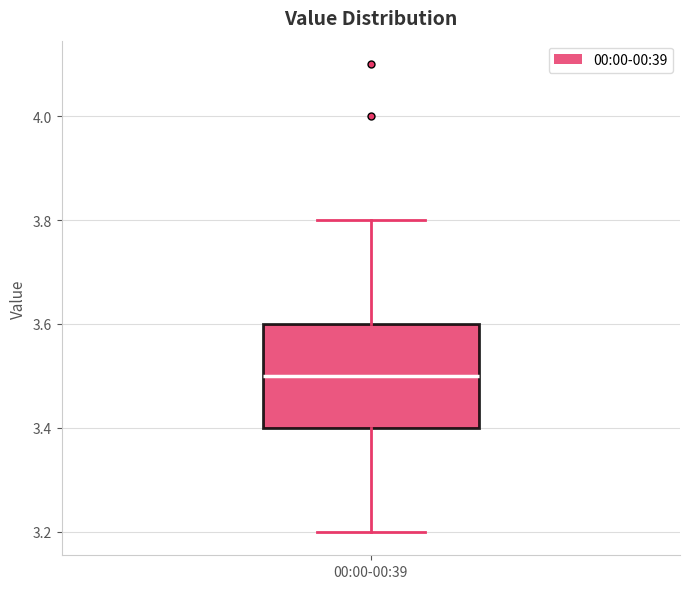

Read this box plot against the y-axis: the position of the median line, the range covered by the box, and the ends of both whiskers. The values are not printed on the chart, so give them approximately, as read against the axis.

median 3.5, box 3.4 to 3.6, whiskers 3.2 to 3.8